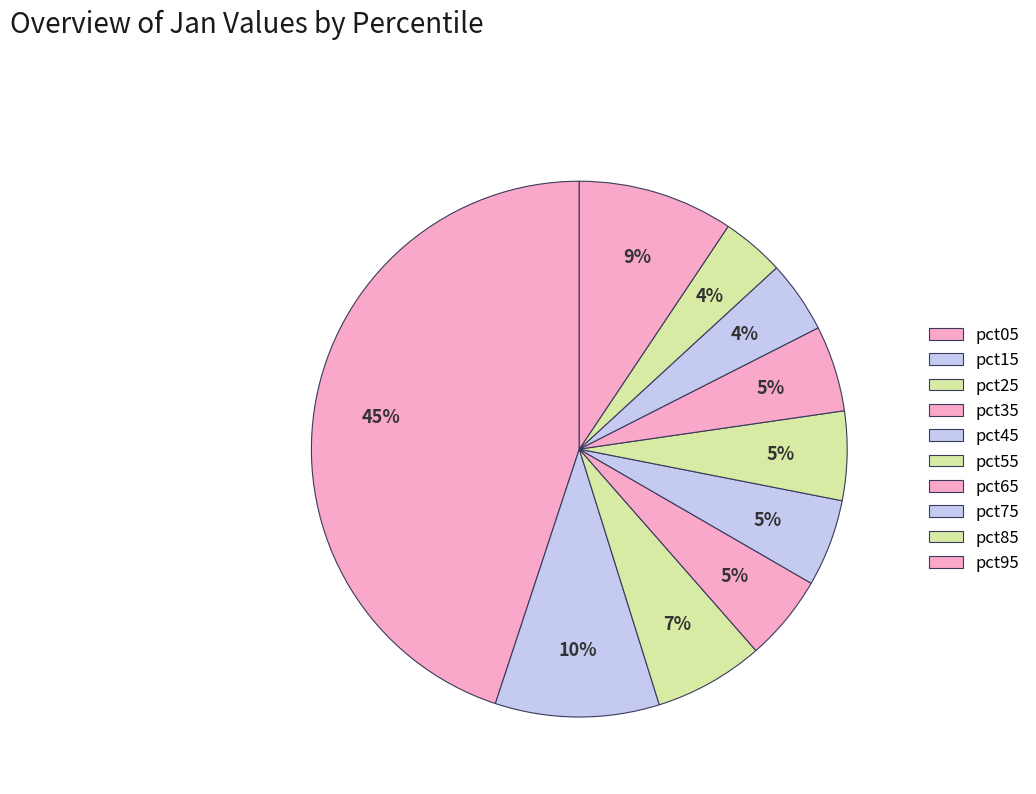

To the nearest percent, what portion does pct75 represent?

4%